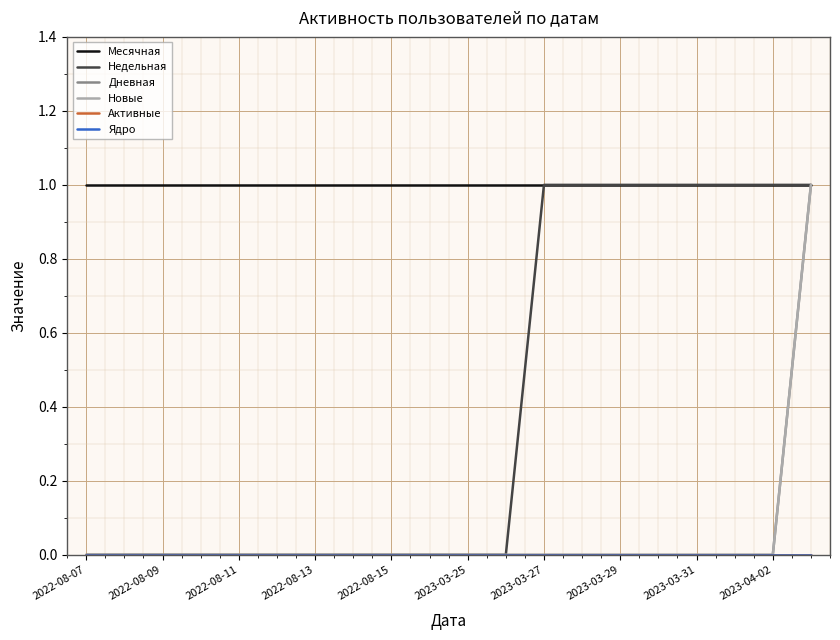

Does the chart have visible grid lines?

Yes